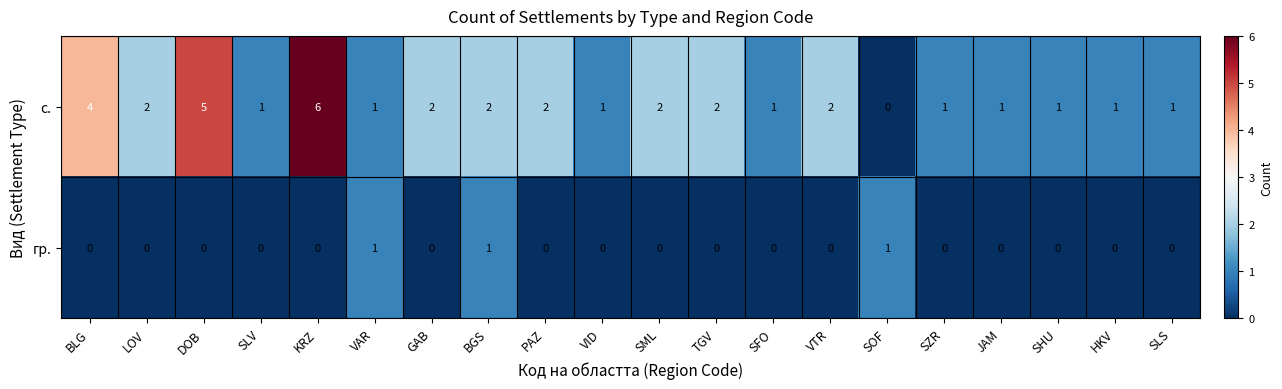

Which series has the largest total across all categories?

с.